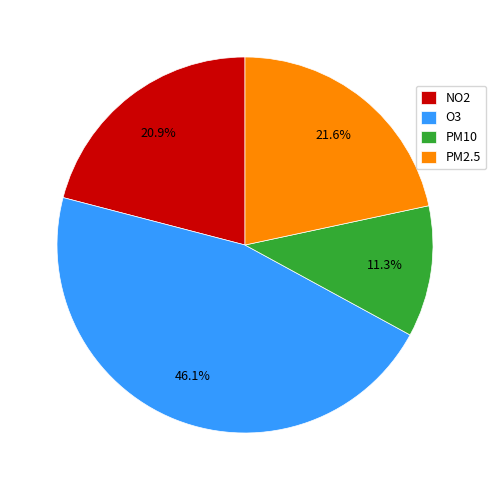

Which category has the biggest portion of the pie?

O3